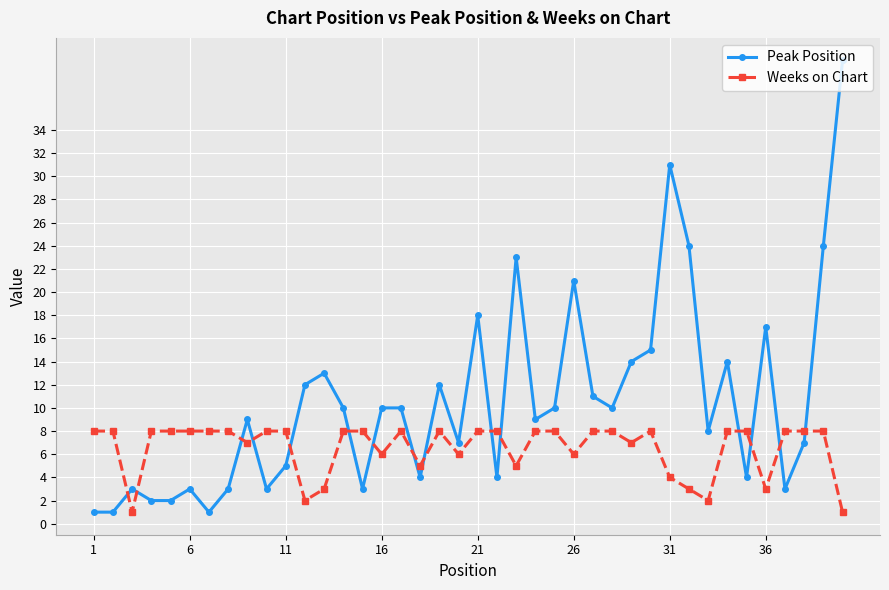

What is the maximum value for Weeks on Chart?

8